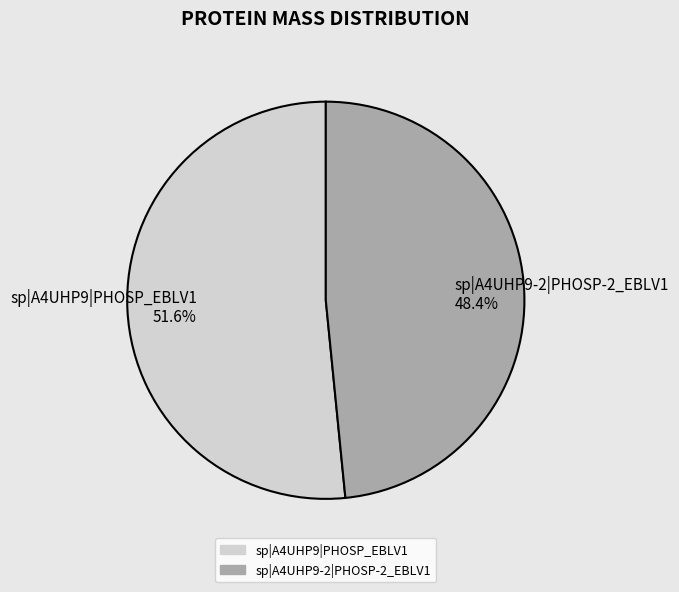

How much of the chart is everything except sp|A4UHP9-2|PHOSP-2_EBLV1?

51.6%